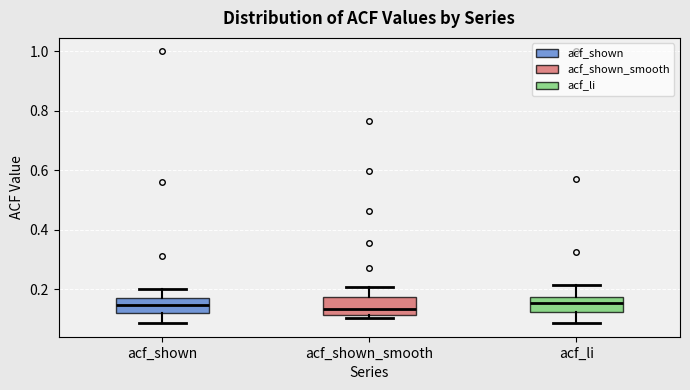

Reading left to right, transcribe this box plot: for each box, give where its median line is, the range the box spans, and where its two whiskers end, as read against the y-axis. The values are not printed on the chart, so give them approximately, as read against the axis.

acf_shown: median 0.14, box 0.12 to 0.16, whiskers 0.08 to 0.20
acf_shown_smooth: median 0.14, box 0.12 to 0.18, whiskers 0.10 to 0.20
acf_li: median 0.16, box 0.12 to 0.18, whiskers 0.08 to 0.22